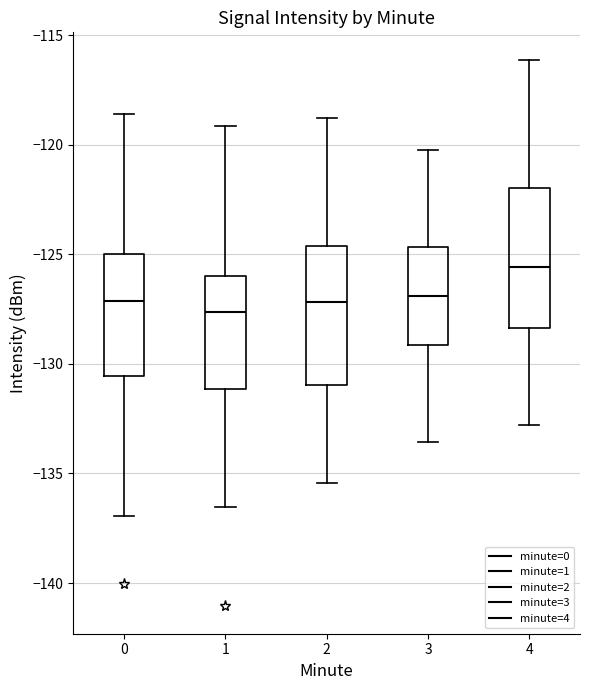

Reading left to right, transcribe this box plot: for each box, give where its median line is, the range the box spans, and where its two whiskers end, as read against the y-axis. The values are not printed on the chart, so give them approximately, as read against the axis.

0: median -127.0, box -130.5 to -125.0, whiskers -137.0 to -118.5
1: median -127.5, box -131.0 to -126.0, whiskers -136.5 to -119.0
2: median -127.0, box -131.0 to -124.5, whiskers -135.5 to -119.0
3: median -127.0, box -129.0 to -124.5, whiskers -133.5 to -120.0
4: median -125.5, box -128.5 to -122.0, whiskers -133.0 to -116.0